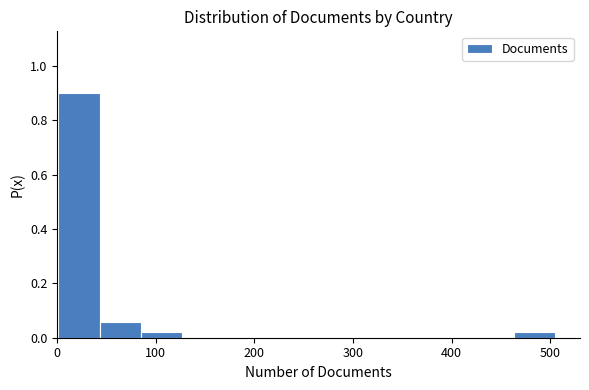

Reading left to right, transcribe this chart: for each bar, give the range it covers on the x-axis and its height. Neither the bar edges nor the heights are printed on the chart, so give them approximately, as read against the axes.

1 to 43: 0.90
43 to 85: 0.06
85 to 127: under 0.02
127 to 169: 0
169 to 211: 0
211 to 253: 0
253 to 295: 0
295 to 337: 0
337 to 379: 0
379 to 421: 0
421 to 463: 0
463 to 505: under 0.02